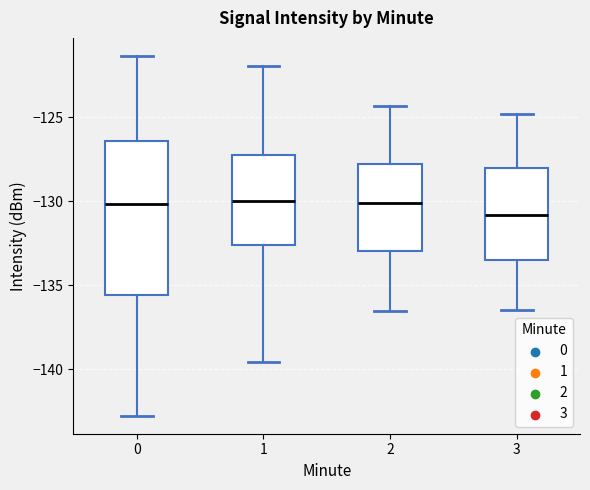

Reading left to right, transcribe this box plot: for each box, give where its median line is, the range the box spans, and where its two whiskers end, as read against the y-axis. The values are not printed on the chart, so give them approximately, as read against the axis.

0: median -130.0, box -135.5 to -126.5, whiskers -143.0 to -121.5
1: median -130.0, box -132.5 to -127.0, whiskers -139.5 to -122.0
2: median -130.0, box -133.0 to -128.0, whiskers -136.5 to -124.5
3: median -131.0, box -133.5 to -128.0, whiskers -136.5 to -125.0